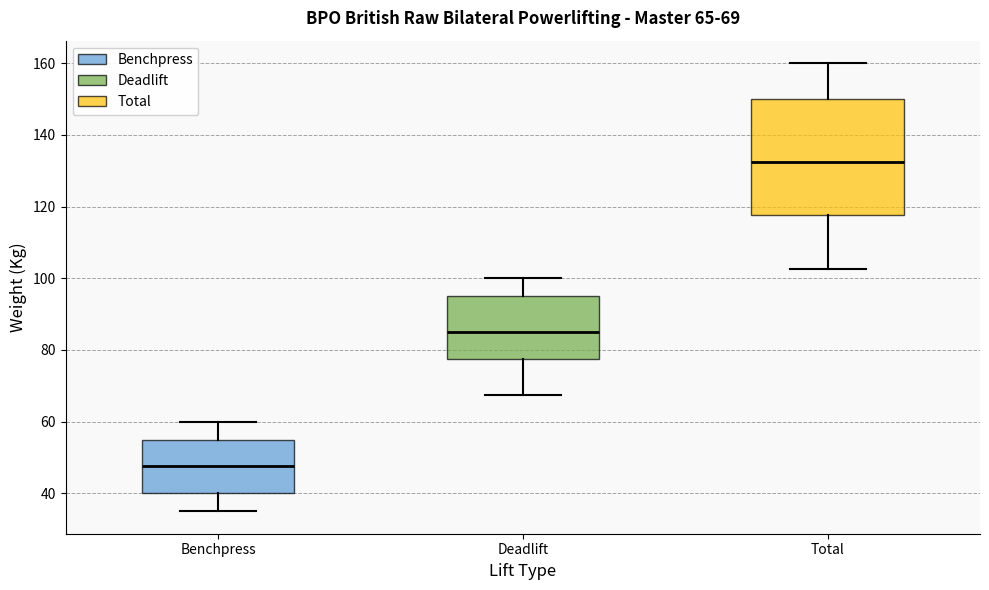

Which box has the highest median line?

Total